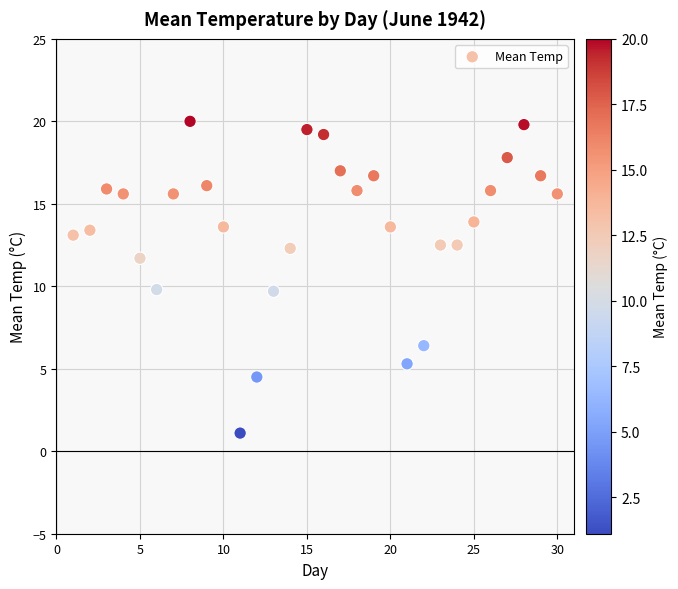

What is the range of Y values (max minus min)?

18.9